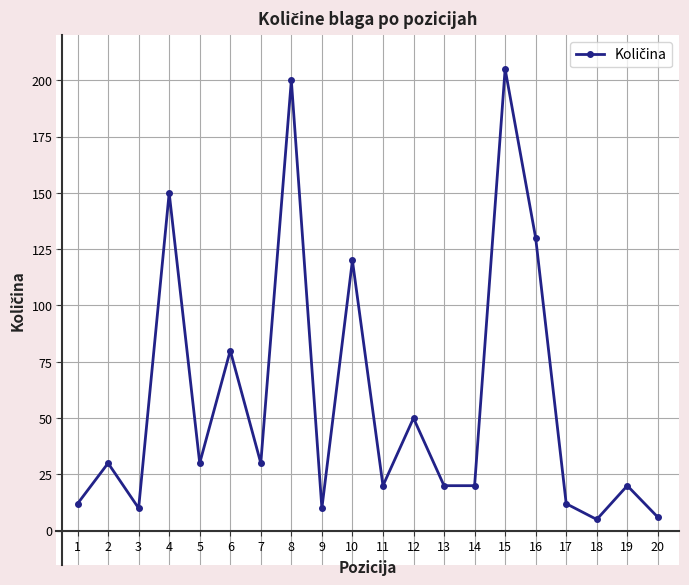

Between 5 and 19, which is larger?

5